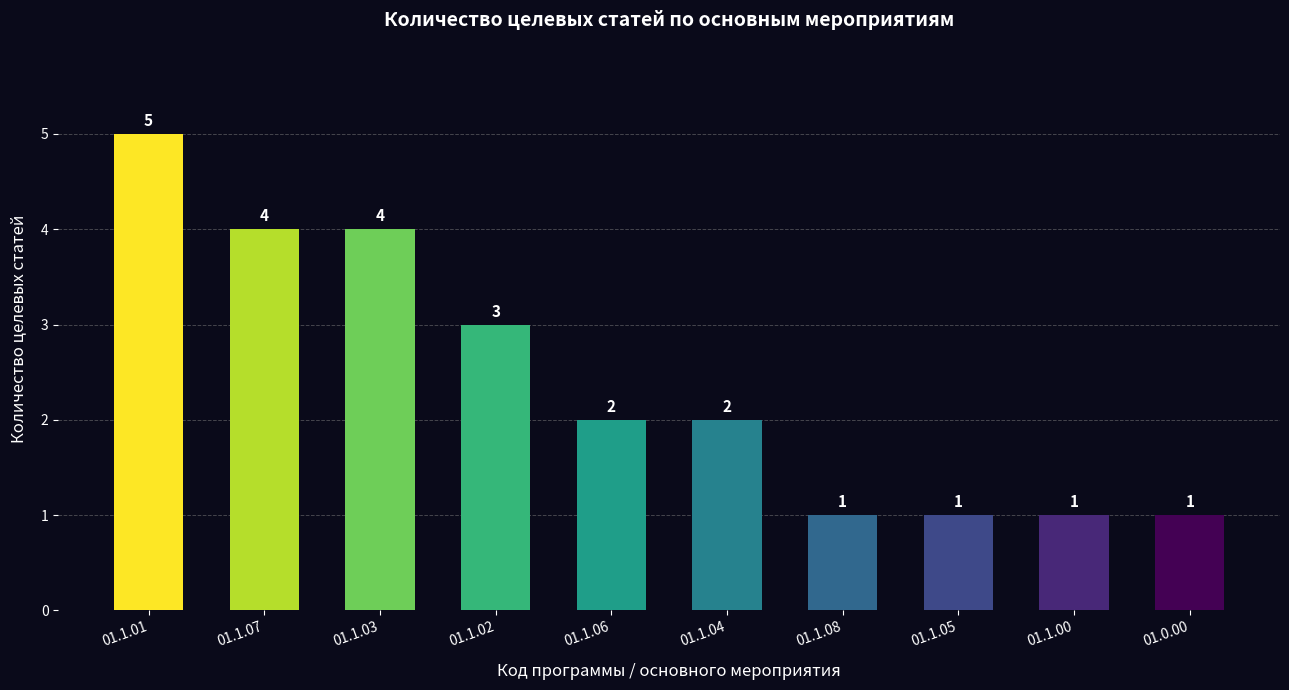

At which category does the chart reach its peak across all series?

01.1.01